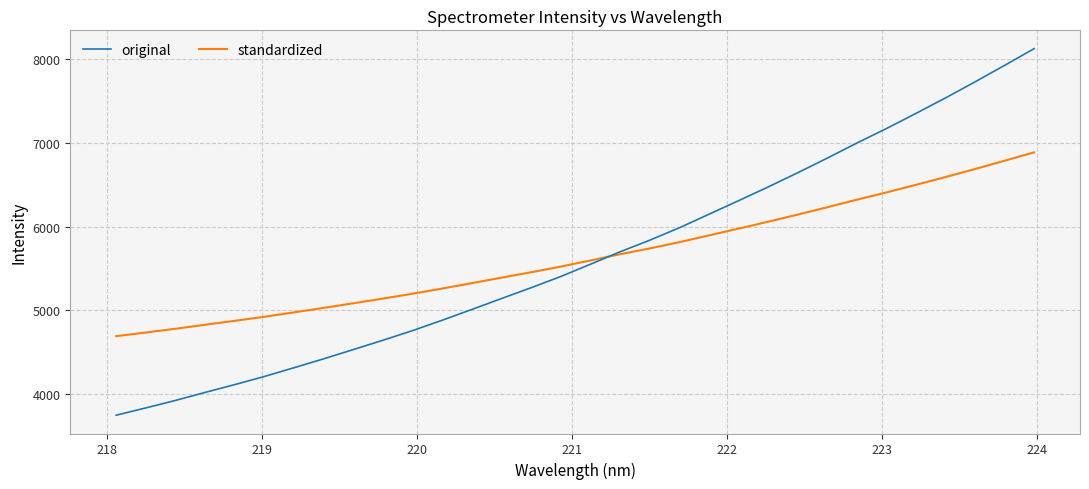

After their last crossing, which series has the higher values: original or standardized?

original